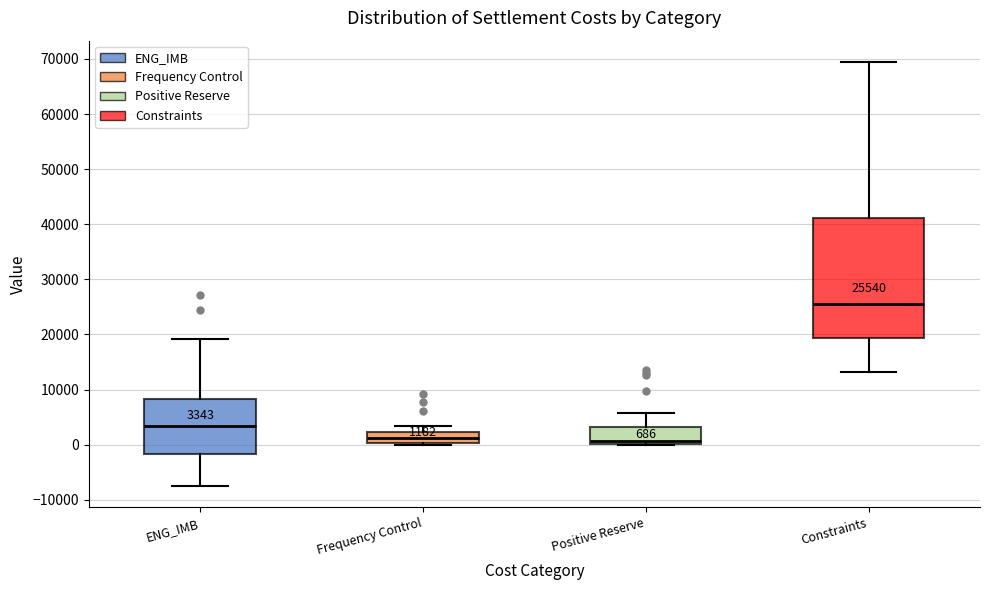

Comparing the boxes themselves (not the whiskers), which one is the tallest?

Constraints